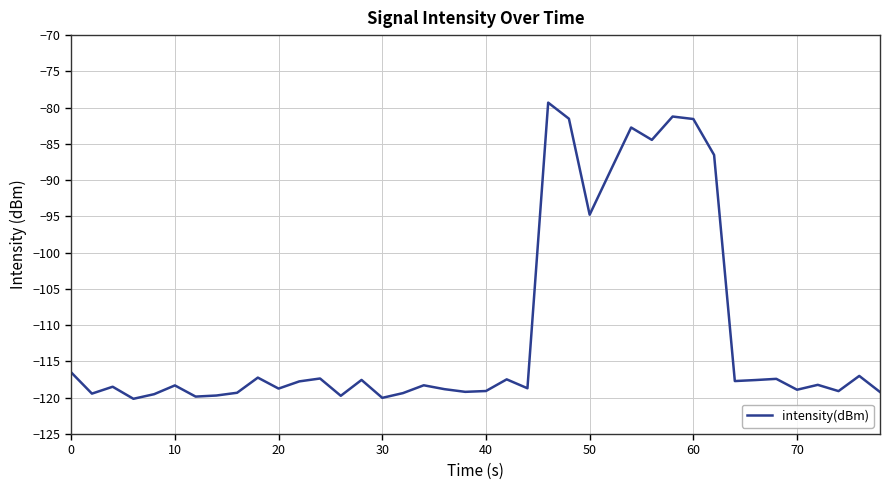

What is the maximum value shown in the chart?

-79.3